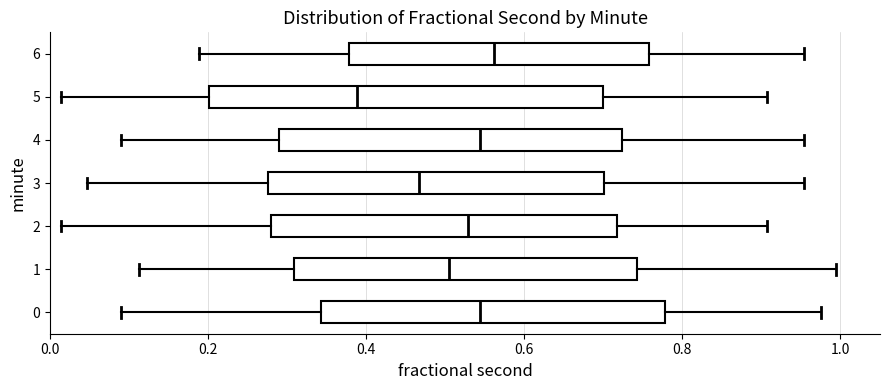

Reading bottom to top, read every box against the x-axis: the position of its median line, the range the box covers, and the ends of its whiskers. The values are not printed on the chart, so give them approximately, as read against the axis.

0: median 0.54, box 0.34 to 0.78, whiskers 0.10 to 0.98
1: median 0.50, box 0.30 to 0.74, whiskers 0.12 to 1.00
2: median 0.52, box 0.28 to 0.72, whiskers 0.02 to 0.90
3: median 0.46, box 0.28 to 0.70, whiskers 0.04 to 0.96
4: median 0.54, box 0.28 to 0.72, whiskers 0.10 to 0.96
5: median 0.38, box 0.20 to 0.70, whiskers 0.02 to 0.90
6: median 0.56, box 0.38 to 0.76, whiskers 0.18 to 0.96